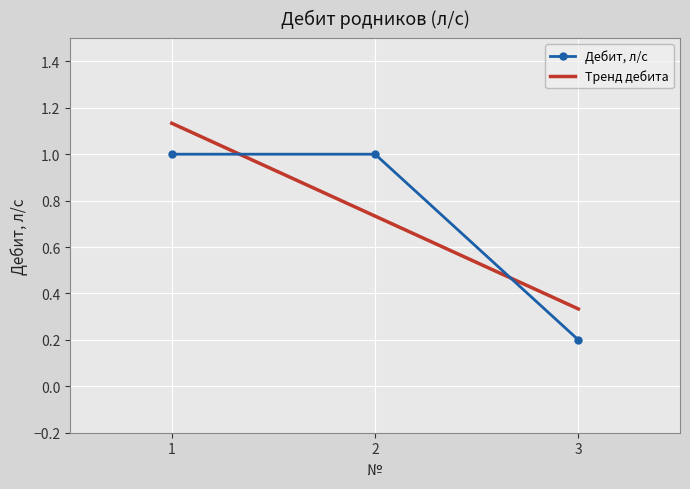

Which category has the highest value in the Тренд дебита series?

1